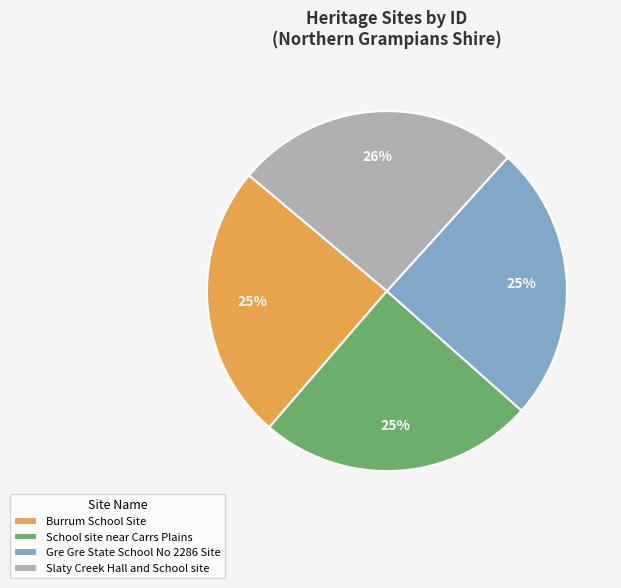

Which category has the biggest portion of the pie?

Slaty Creek Hall and School site